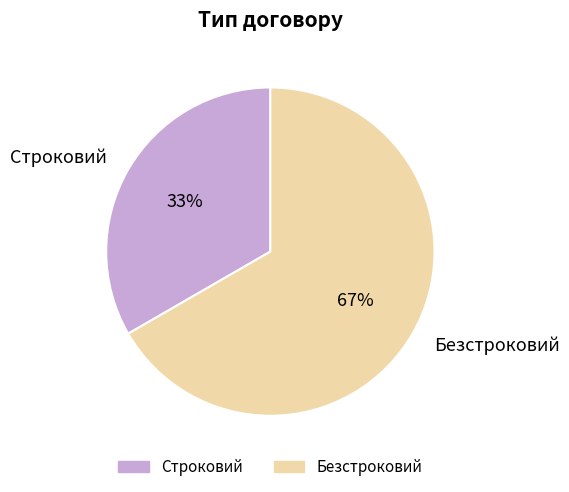

Does Безстроковий account for over 50% of the chart?

Yes